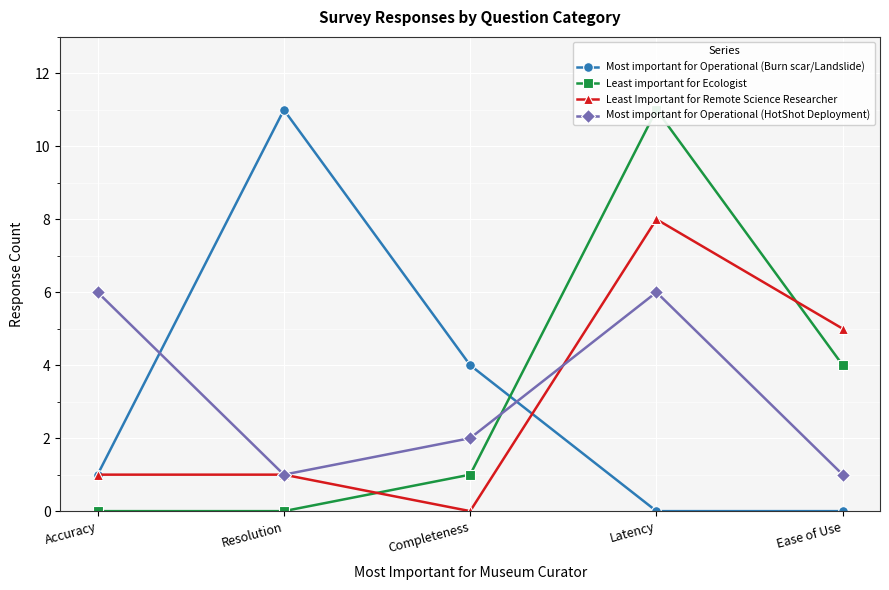

In Least Important for Remote Science Researcher, how many points are higher than both neighbors (excluding endpoints)?

1